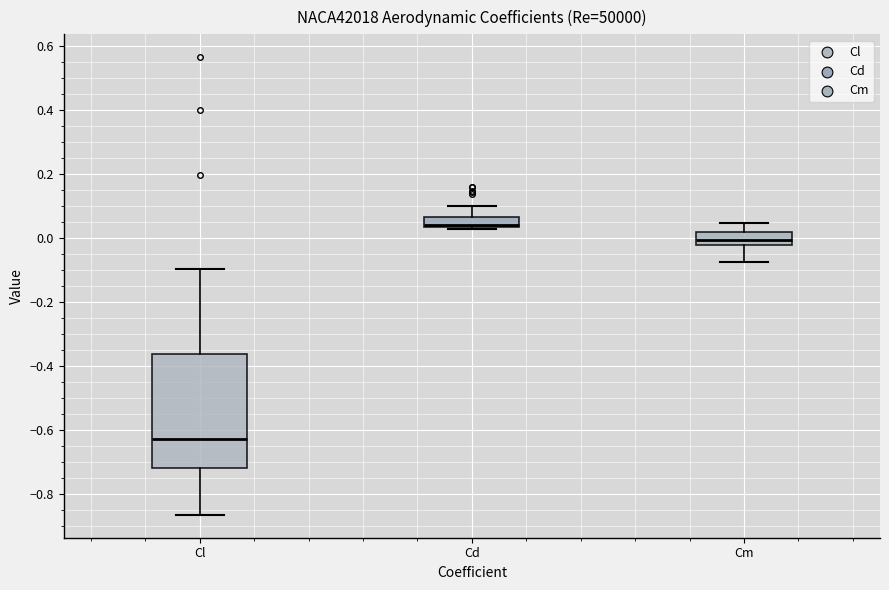

Reading left to right, transcribe this box plot: for each box, give where its median line is, the range the box spans, and where its two whiskers end, as read against the y-axis. The values are not printed on the chart, so give them approximately, as read against the axis.

Cl: median -0.62, box -0.72 to -0.36, whiskers -0.86 to -0.10
Cd: median 0.04 (just above the box's lower edge), box 0.04 to 0.06, whiskers 0.02 to 0.10
Cm: median 0.00, box -0.02 to 0.02, whiskers -0.08 to 0.04